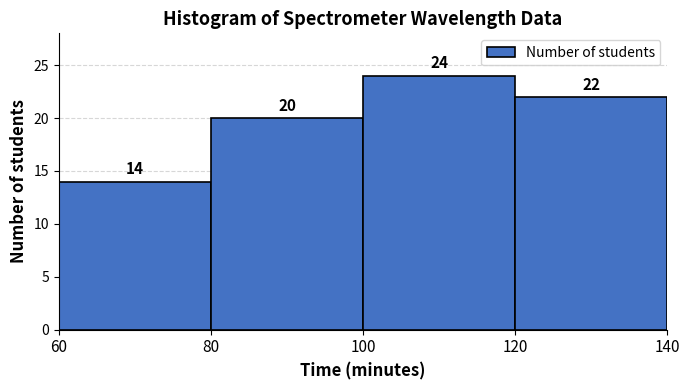

Reading left to right, list every bar in this chart as the range it spans on the x-axis followed by its height.

60 to 80: 14
80 to 100: 20
100 to 120: 24
120 to 140: 22